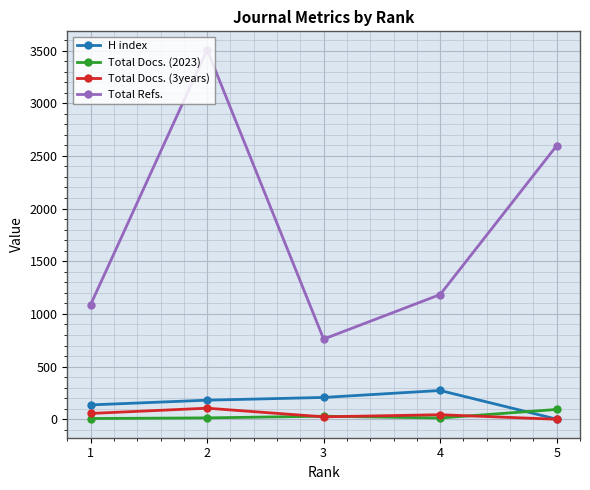

At how many categories does at least one series exceed 1591?

2